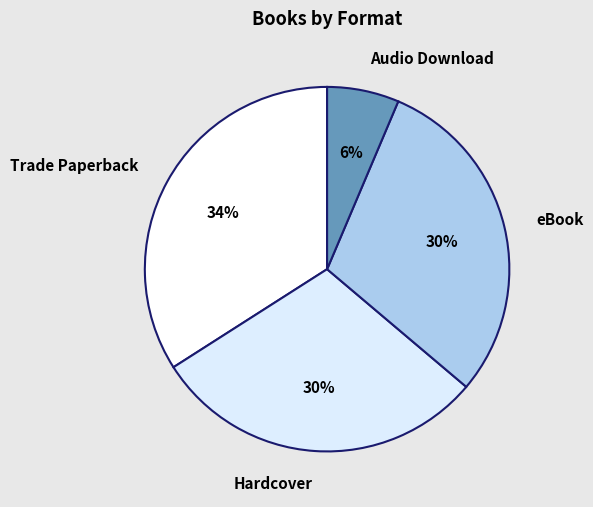

True or false: Hardcover accounts for 19% of the total.

False